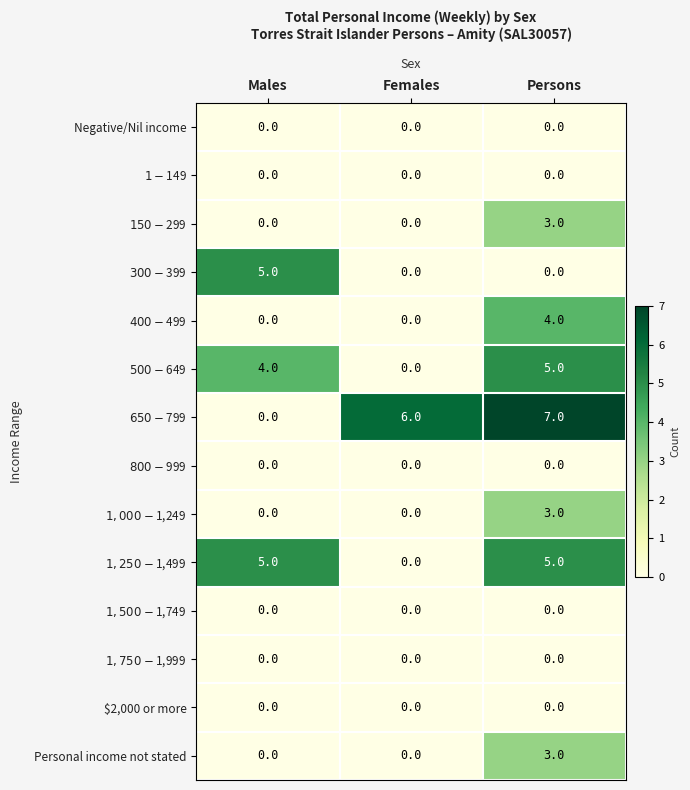

The value of $2,000 or more at Females is 0. True or false?

True